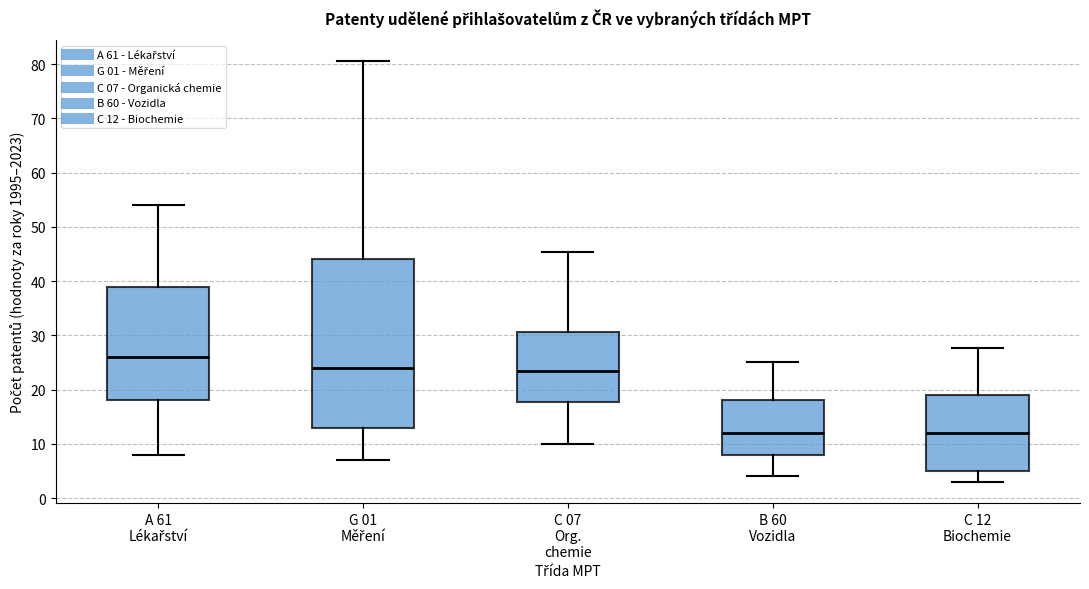

Reading left to right, read every box against the y-axis: the position of its median line, the range the box covers, and the ends of its whiskers. The values are not printed on the chart, so give them approximately, as read against the axis.

A 61 Lékařství: median 26, box 18 to 39, whiskers 8 to 54
G 01 Měření: median 24, box 13 to 44, whiskers 7 to 81
C 07 Org. chemie: median 24, box 18 to 31, whiskers 10 to 45
B 60 Vozidla: median 12, box 8 to 18, whiskers 4 to 25
C 12 Biochemie: median 12, box 5 to 19, whiskers 3 to 28